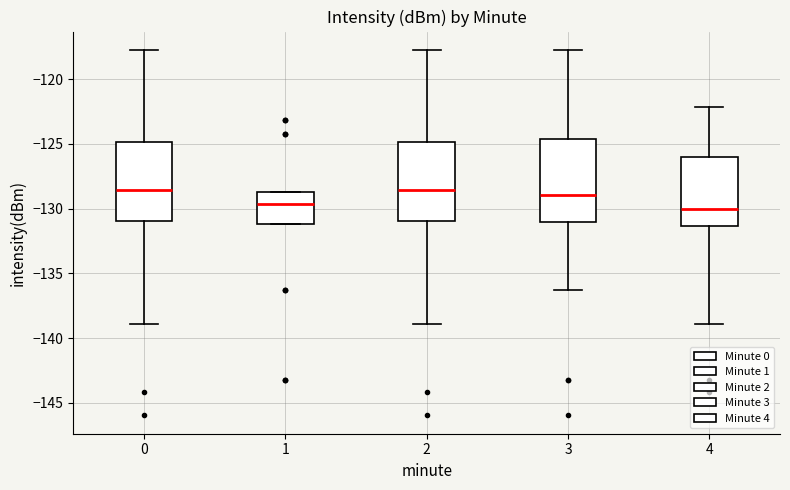

Reading left to right, transcribe this box plot: for each box, give where its median line is, the range the box spans, and where its two whiskers end, as read against the y-axis. The values are not printed on the chart, so give them approximately, as read against the axis.

0: median -128.5, box -131.0 to -125.0, whiskers -139.0 to -117.5
1: median -129.5, box -131.0 to -128.5, whiskers -131.0 to -128.5
2: median -128.5, box -131.0 to -125.0, whiskers -139.0 to -117.5
3: median -129.0, box -131.0 to -124.5, whiskers -136.5 to -117.5
4: median -130.0, box -131.5 to -126.0, whiskers -139.0 to -122.0